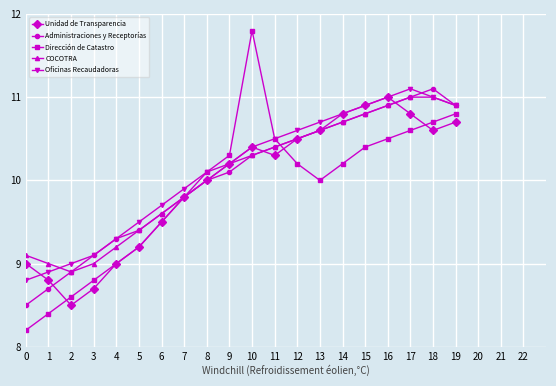

How many categories are shown in the chart?

20